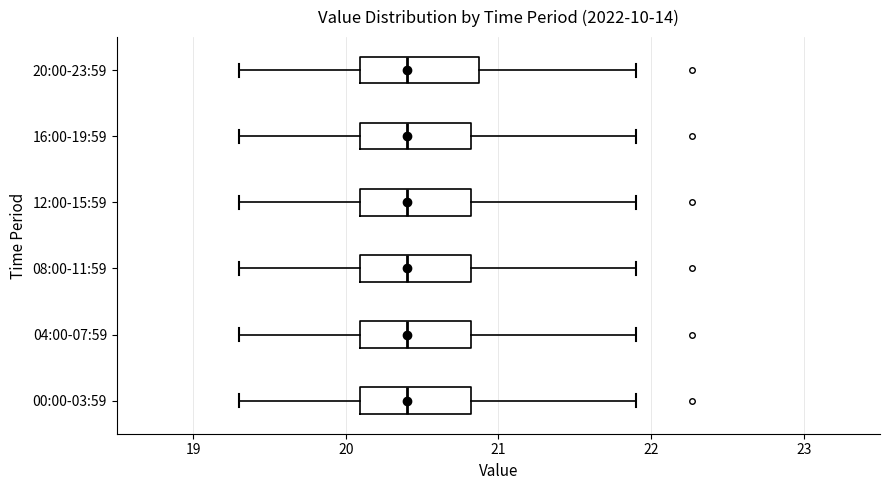

Reading bottom to top, transcribe this box plot: for each box, give where its median line is, the range the box spans, and where its two whiskers end, as read against the x-axis. The values are not printed on the chart, so give them approximately, as read against the axis.

00:00-03:59: median 20.4, box 20.1 to 20.8, whiskers 19.3 to 21.9
04:00-07:59: median 20.4, box 20.1 to 20.8, whiskers 19.3 to 21.9
08:00-11:59: median 20.4, box 20.1 to 20.8, whiskers 19.3 to 21.9
12:00-15:59: median 20.4, box 20.1 to 20.8, whiskers 19.3 to 21.9
16:00-19:59: median 20.4, box 20.1 to 20.8, whiskers 19.3 to 21.9
20:00-23:59: median 20.4, box 20.1 to 20.9, whiskers 19.3 to 21.9